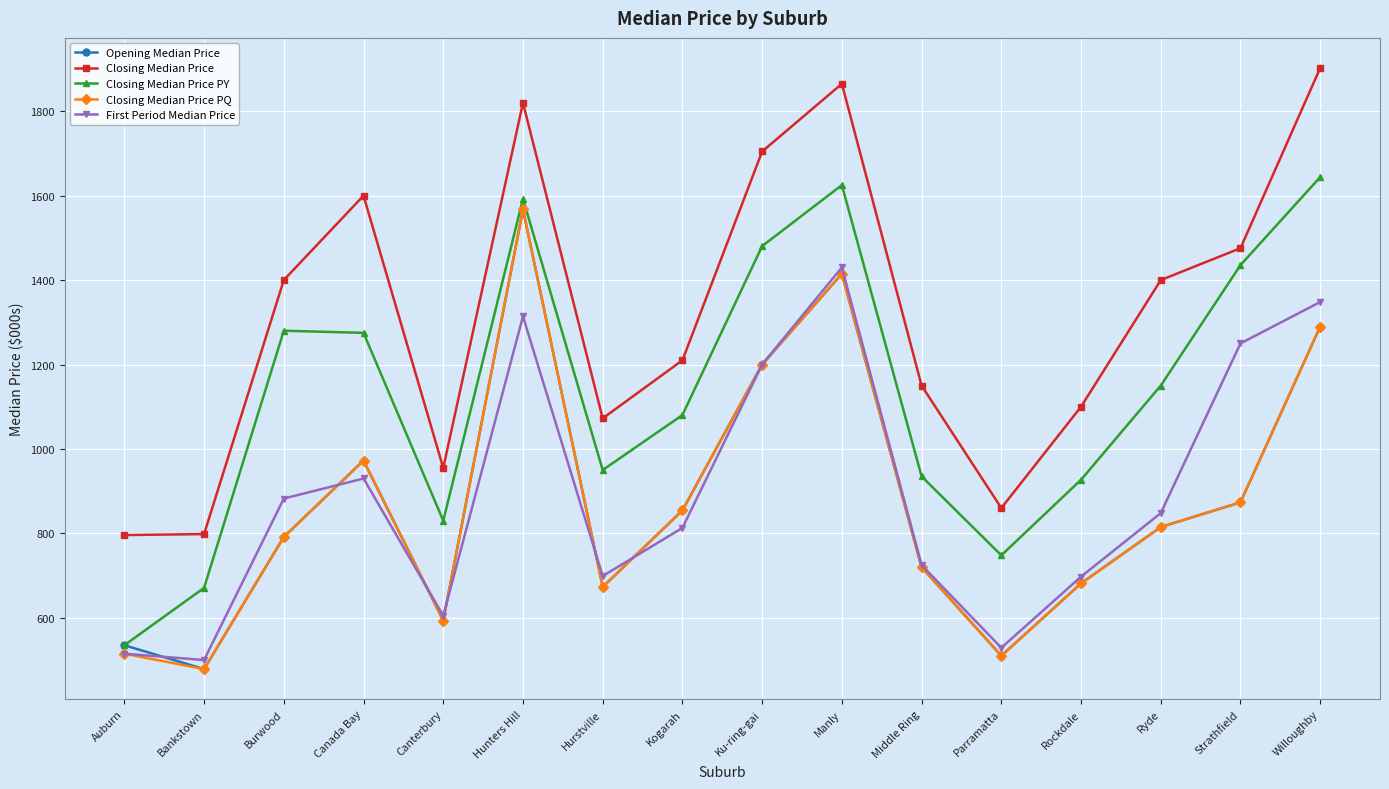

The value of First Period Median Price at Bankstown is 234.8. True or false?

False